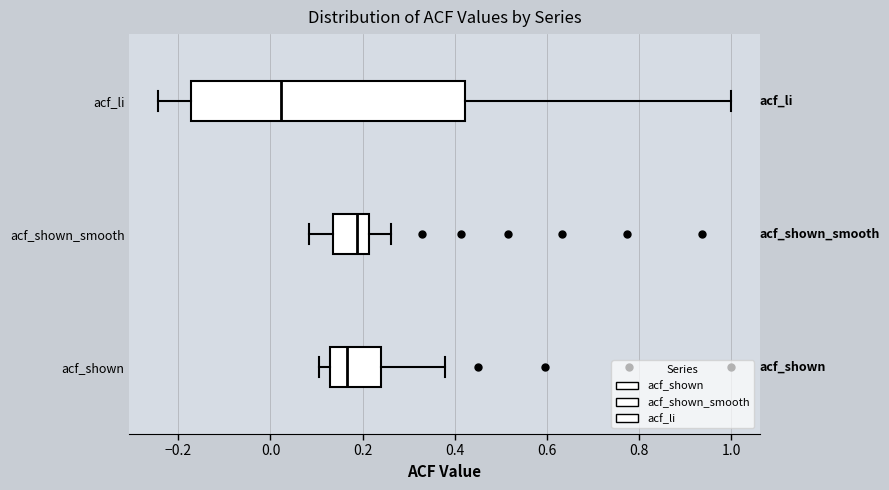

Which box is the widest, from its left edge to its right edge?

acf_li